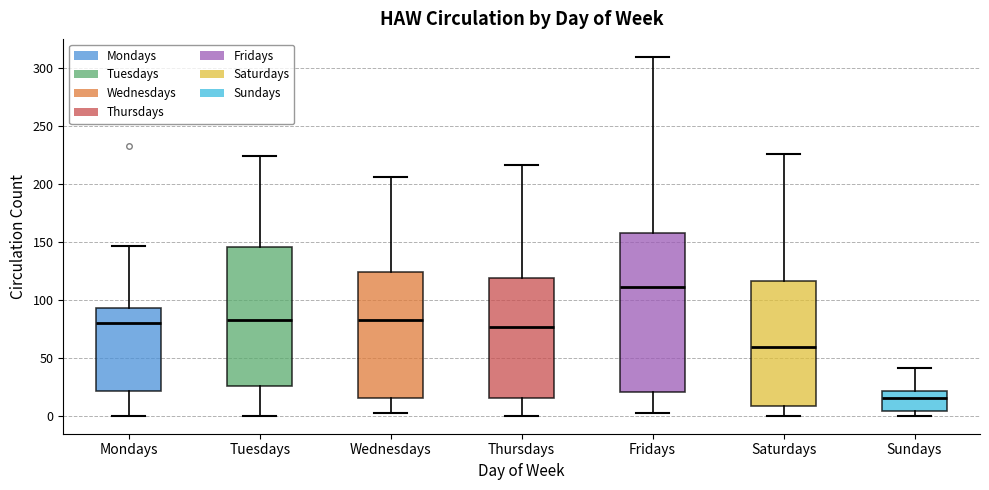

Reading left to right, transcribe this box plot: for each box, give where its median line is, the range the box spans, and where its two whiskers end, as read against the y-axis. The values are not printed on the chart, so give them approximately, as read against the axis.

Mondays: median 80, box 20 to 95, whiskers 0 to 145
Tuesdays: median 85, box 25 to 145, whiskers 0 to 225
Wednesdays: median 85, box 15 to 125, whiskers 0 to 205
Thursdays: median 75, box 15 to 120, whiskers 0 to 215
Fridays: median 110, box 20 to 160, whiskers 0 to 310
Saturdays: median 60, box 10 to 115, whiskers 0 to 225
Sundays: median 15, box 5 to 20, whiskers 0 to 40